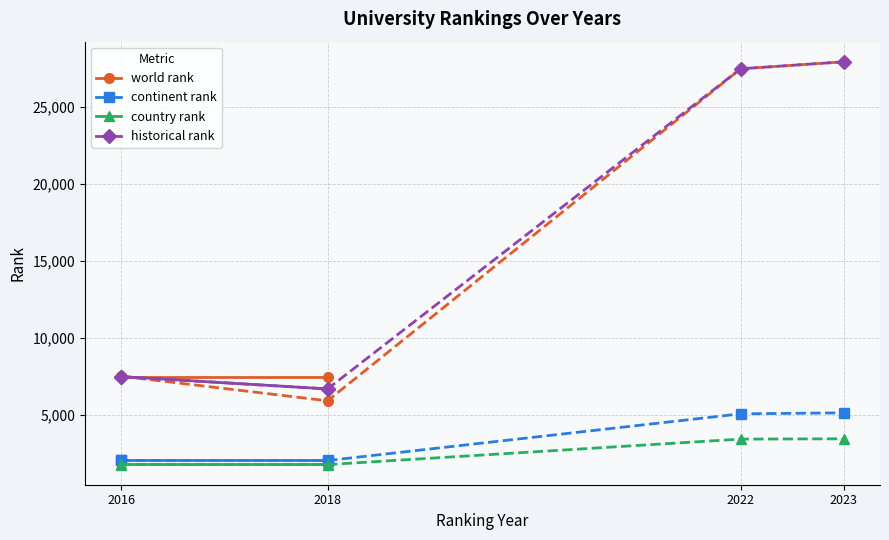

List the labels in order of historical rank value, largest first.

2016, 2018